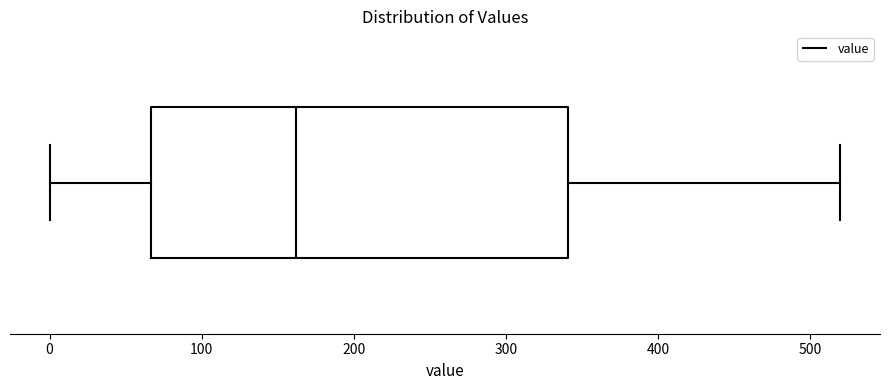

Transcribe this box plot: give where the median line is, the range the box spans, and where the two whiskers end, as read against the x-axis. The values are not printed on the chart, so give them approximately, as read against the axis.

median 160, box 70 to 340, whiskers 0 to 520